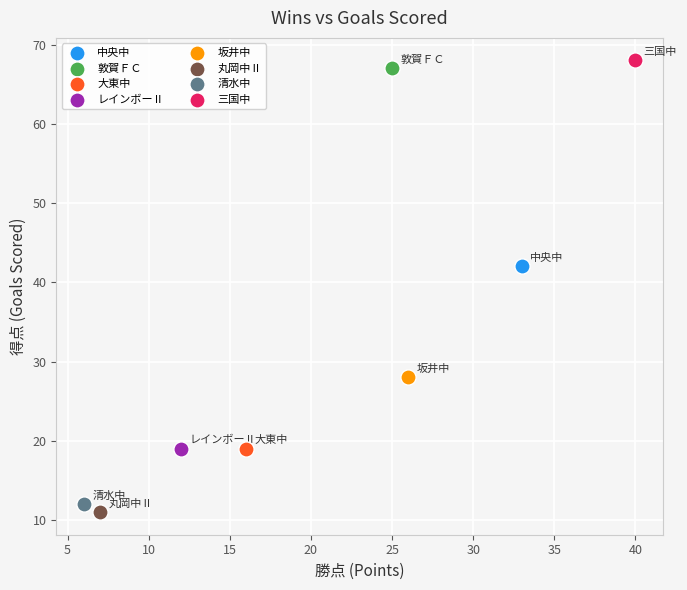

Which series reaches the minimum Y coordinate?

丸岡中Ⅱ